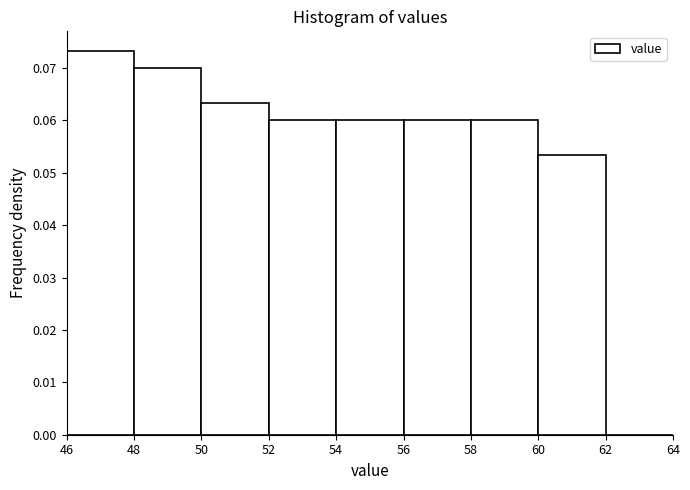

What is the height of the bar covering 46 to 48 on the x-axis? The values are not printed on the chart, so give them approximately, as read against the axis.

0.073